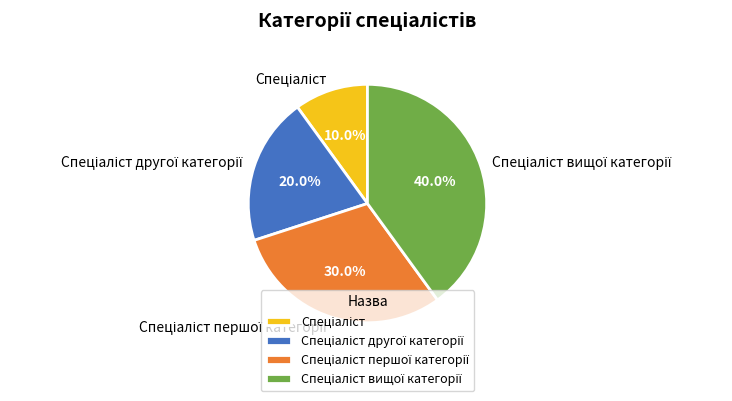

Count the number of slices in the pie.

4